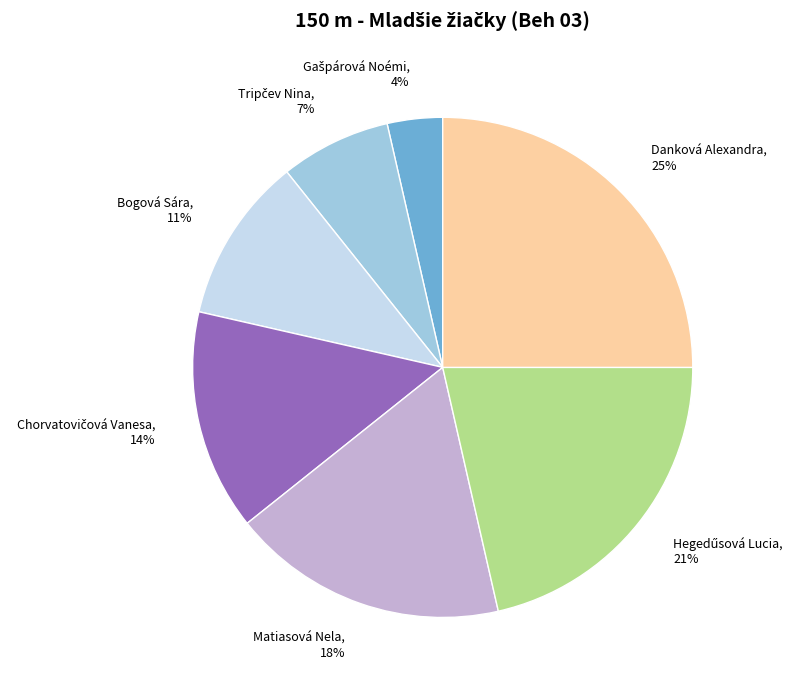

To the nearest percent, what is the average slice percentage?

14%